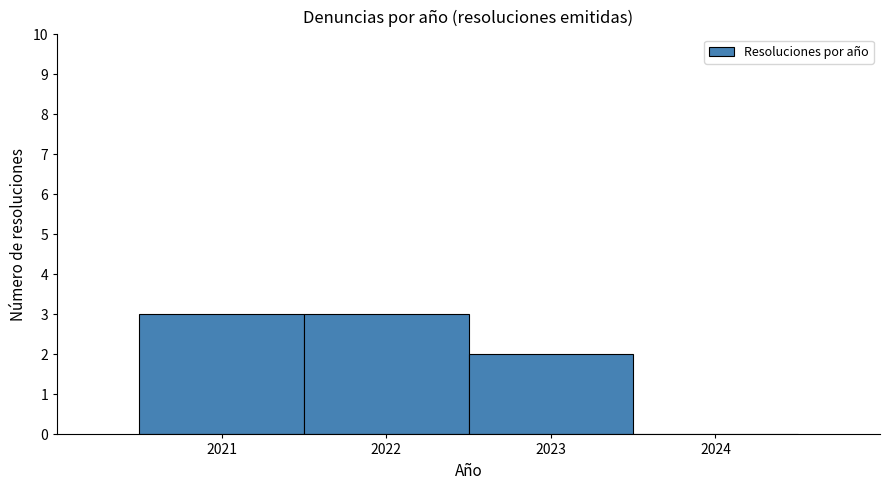

Reading left to right, transcribe this chart: for each bar, give the range it covers on the x-axis and its height. The values are not printed on the chart, so give them approximately, as read against the axis.

2020.5 to 2021.5: 3
2021.5 to 2022.5: 3
2022.5 to 2023.5: 2
2023.5 to 2024.5: 0